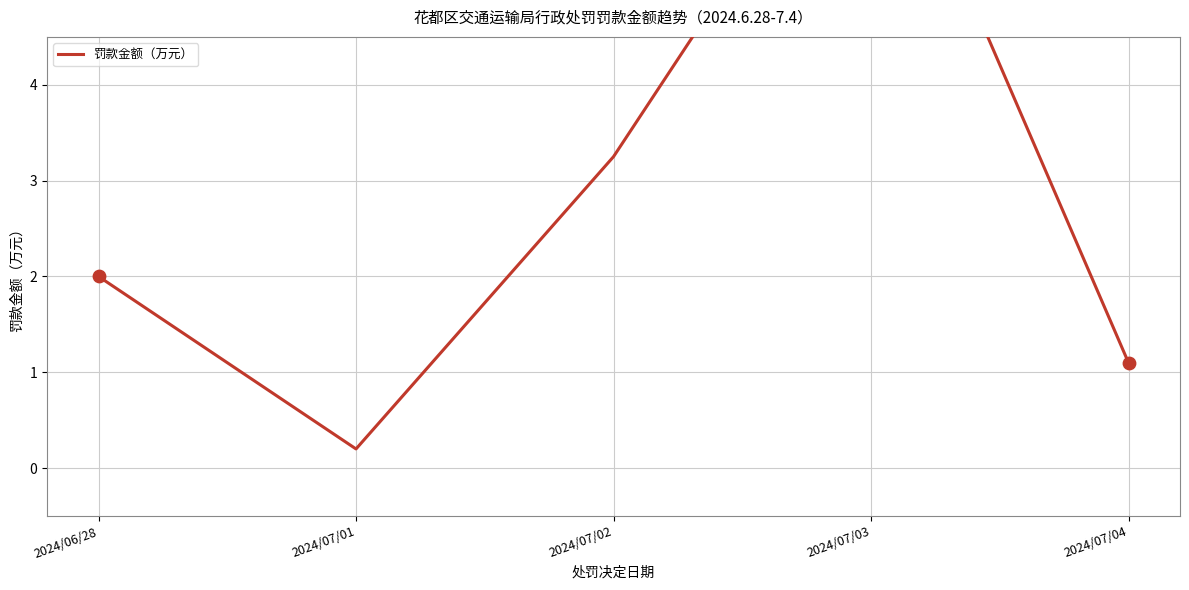

What is the ratio of the value at 2024/06/28 to the value at 2024/07/02?

0.6